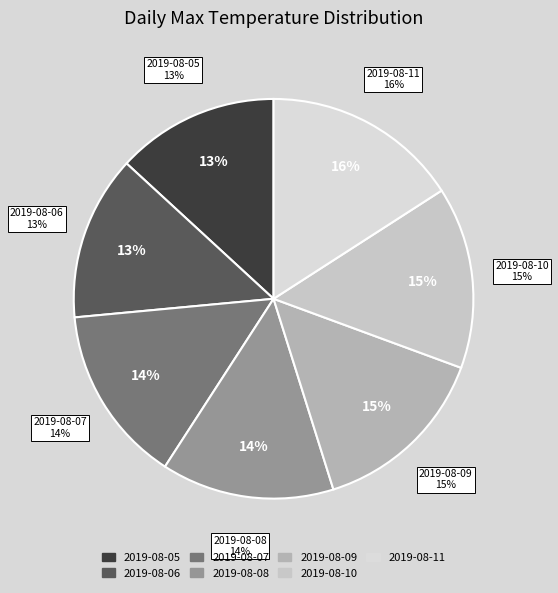

Which slice is the largest?

2019-08-11